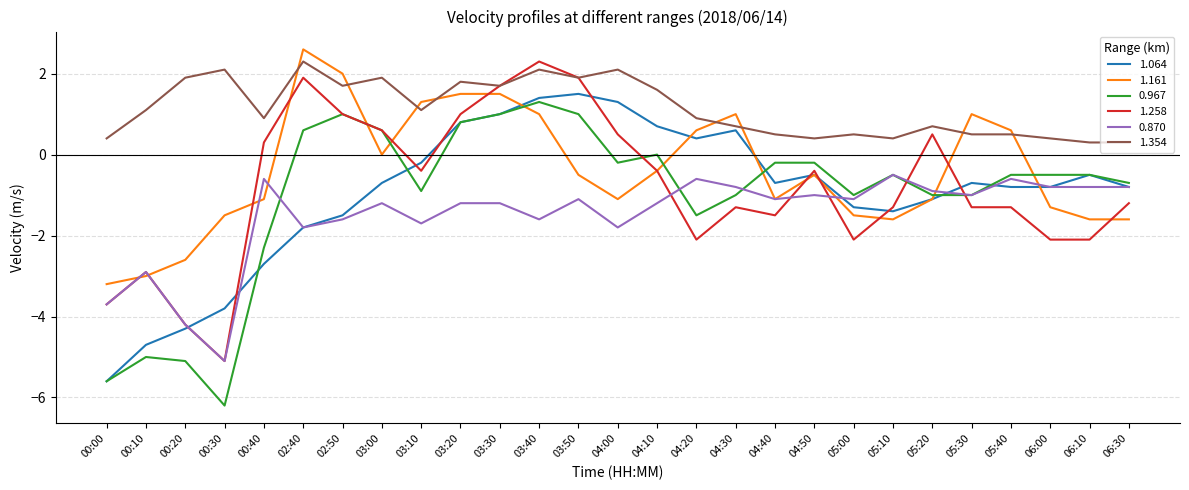

True or false: 1.354 and 0.967 intersect in this chart.

False